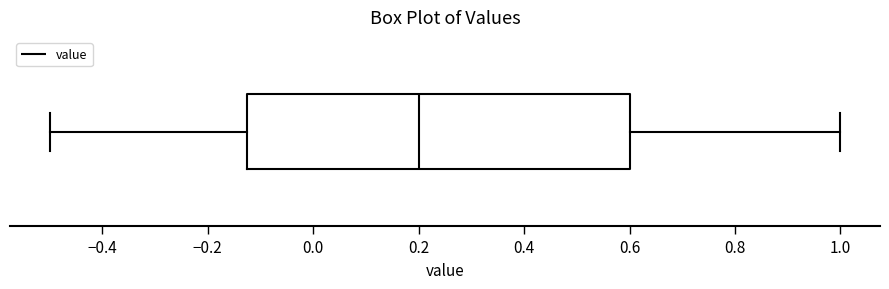

Read this box plot against the x-axis: the position of the median line, the range covered by the box, and the ends of both whiskers. The values are not printed on the chart, so give them approximately, as read against the axis.

median 0.20, box -0.12 to 0.60, whiskers -0.50 to 1.00